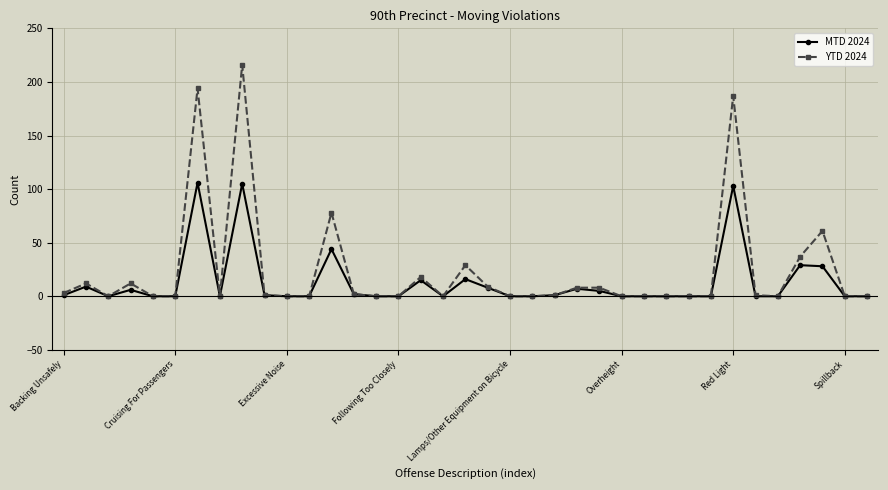

Which series has the largest range (max minus min)?

YTD 2024